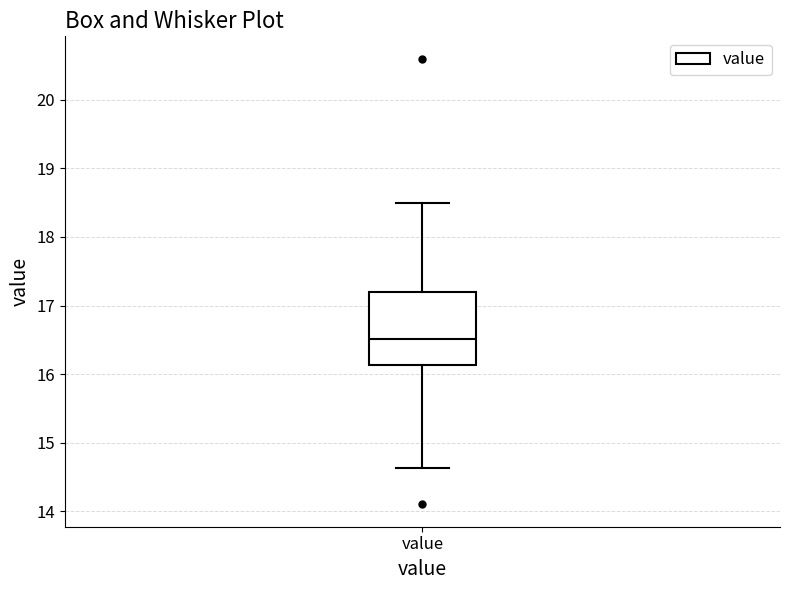

Transcribe this box plot: give where the median line is, the range the box spans, and where the two whiskers end, as read against the y-axis. The values are not printed on the chart, so give them approximately, as read against the axis.

median 16.5, box 16.1 to 17.2, whiskers 14.6 to 18.5